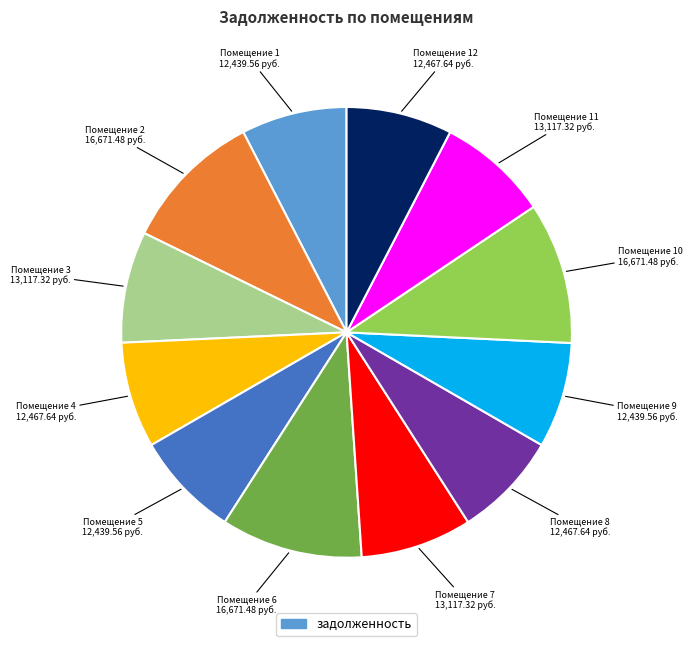

Is there any slice that represents more than half of the pie?

No